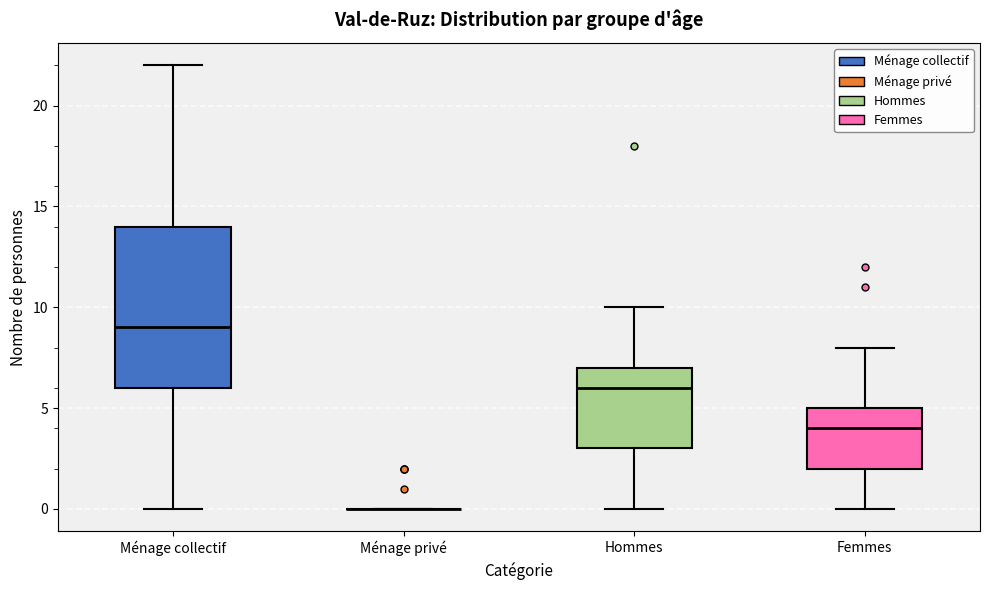

Reading left to right, transcribe this box plot: for each box, give where its median line is, the range the box spans, and where its two whiskers end, as read against the y-axis. The values are not printed on the chart, so give them approximately, as read against the axis.

Ménage collectif: median 9, box 6 to 14, whiskers 0 to 22
Ménage privé: box collapsed to a line at 0, whiskers 0 to 0
Hommes: median 6, box 3 to 7, whiskers 0 to 10
Femmes: median 4, box 2 to 5, whiskers 0 to 8